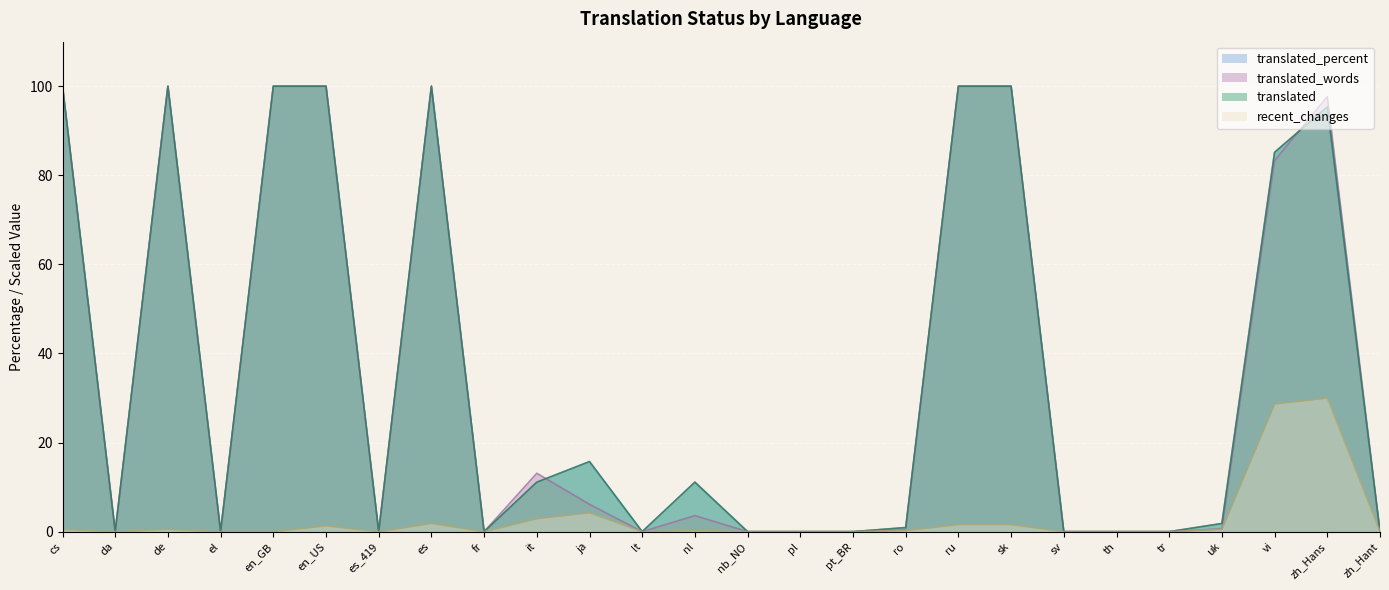

At ru, list the series in order from smallest to largest.

recent_changes, translated, translated_words